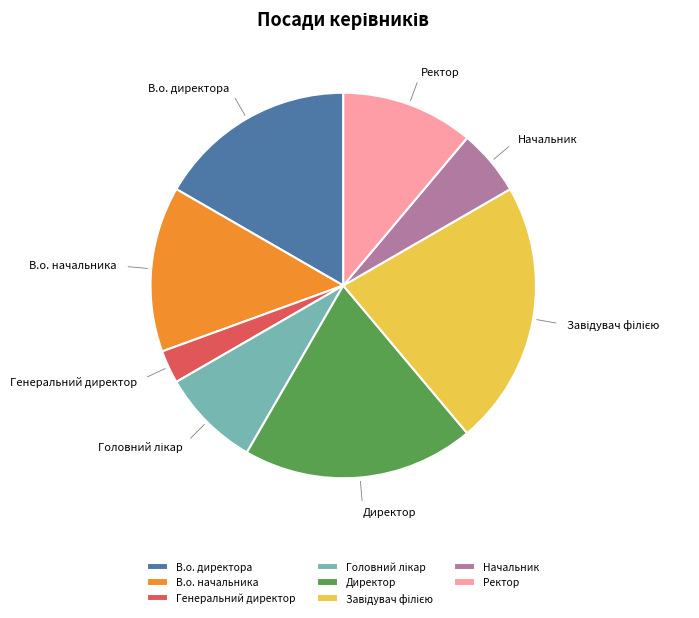

Combined, do Генеральний директор and Начальник account for over 50%?

No